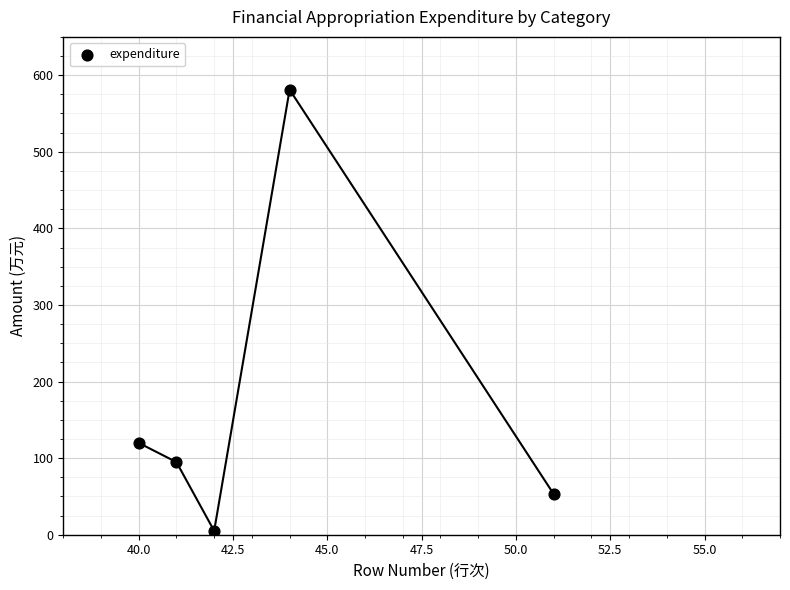

What is the average Y value?

170.8